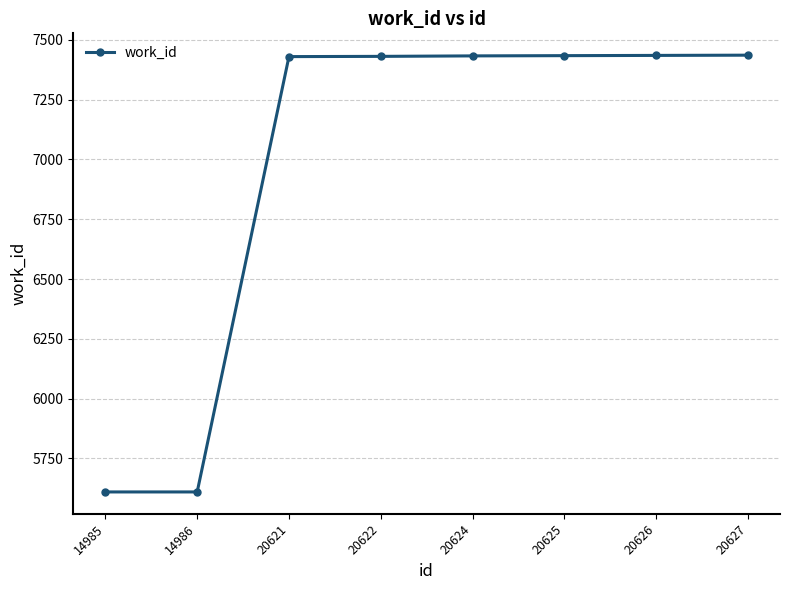

True or false: the data shows 7430 at 20621.

True